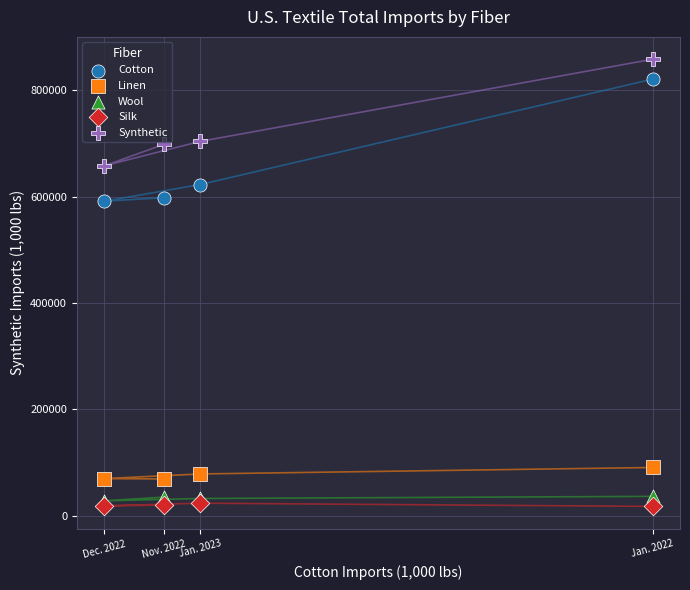

What are all the series names shown in the legend?

Cotton, Linen, Wool, Silk, Synthetic